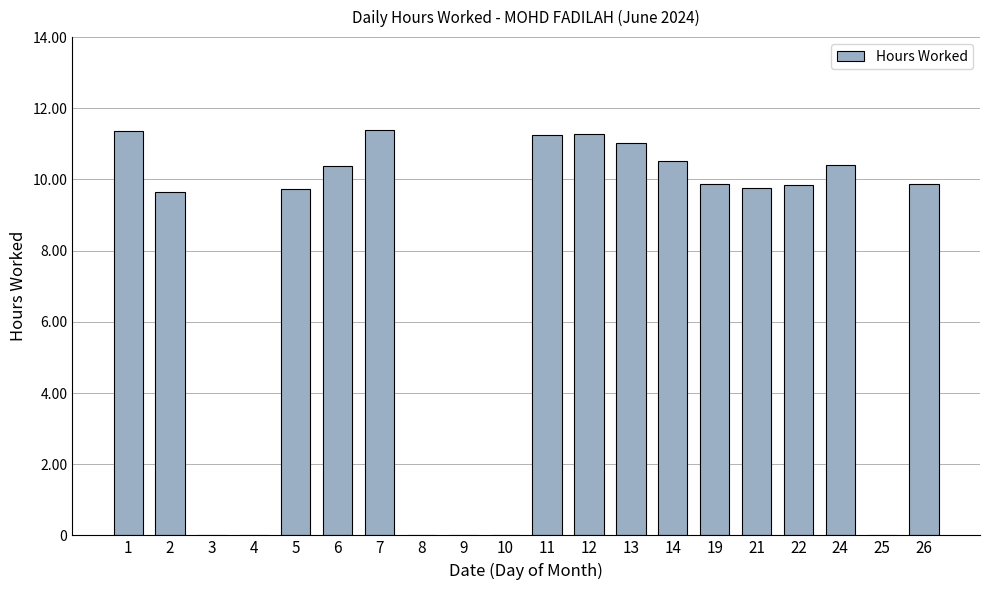

What is the sum of the values at 5 and 4?

9.7